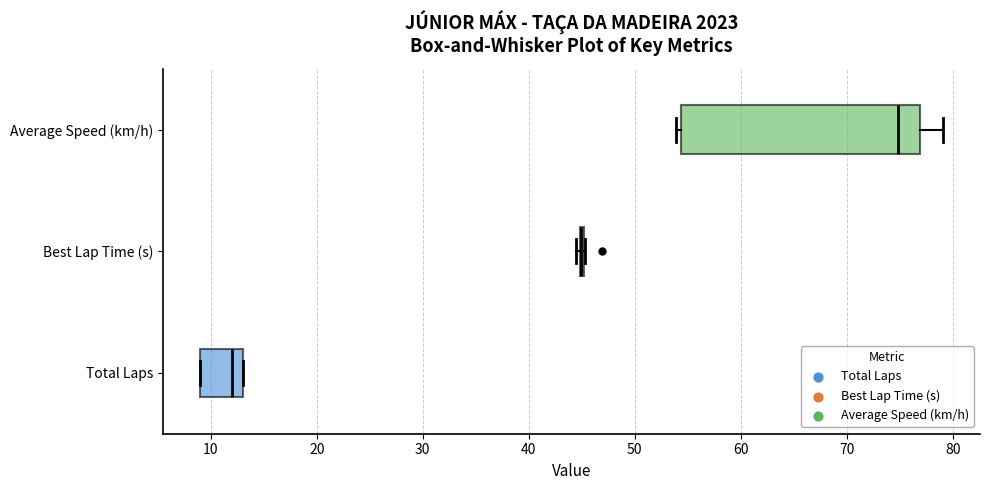

Reading bottom to top, transcribe this box plot: for each box, give where its median line is, the range the box spans, and where its two whiskers end, as read against the x-axis. The values are not printed on the chart, so give them approximately, as read against the axis.

Total Laps: median 12, box 9 to 13, whiskers 9 to 13
Best Lap Time (s): box collapsed to a line at 45, whiskers 44 to 45
Average Speed (km/h): median 75, box 54 to 77, whiskers 54 (just left of the box's left edge) to 79